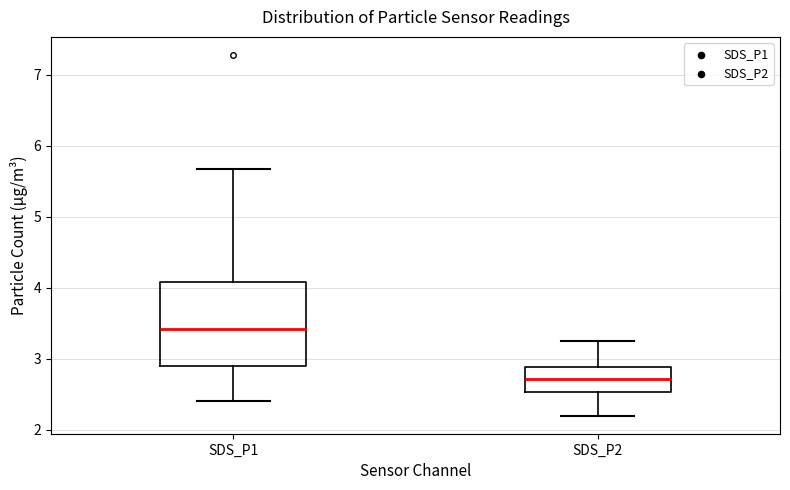

Comparing the boxes themselves (not the whiskers), which one is the tallest?

SDS_P1